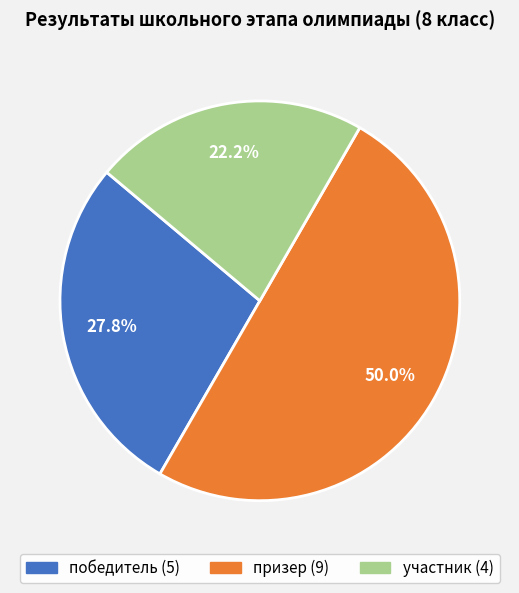

What percentage is the участник slice, to the nearest percent?

22%